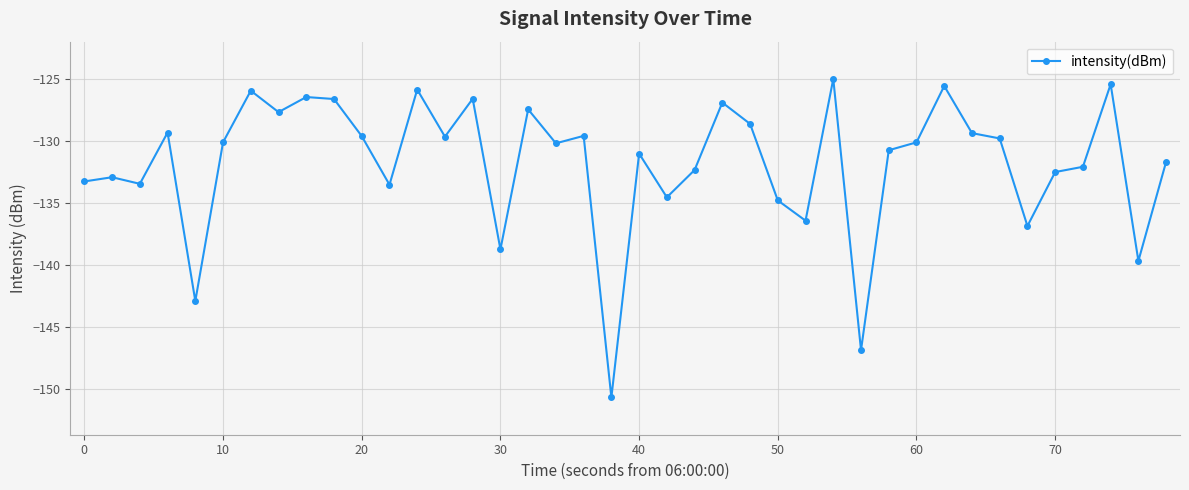

What is the value of the 29th point from the left?

-146.9